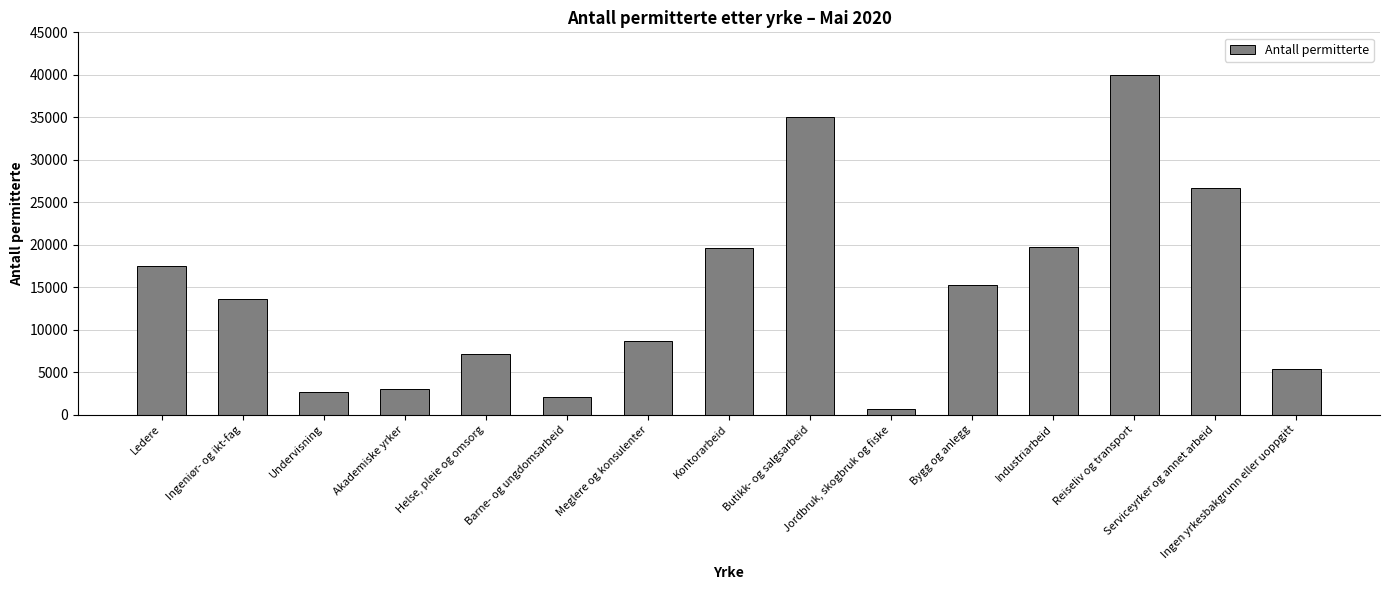

Approximately how many times larger is the value at Butikk- og salgsarbeid compared to Bygg og anlegg?

2.3